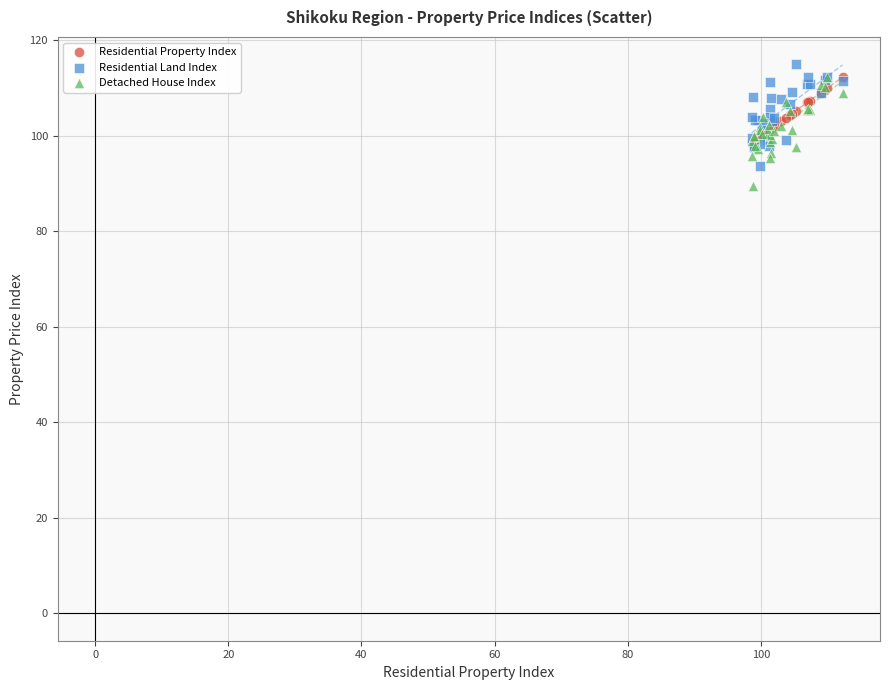

Which series has the widest spread of Y values?

Detached House Index